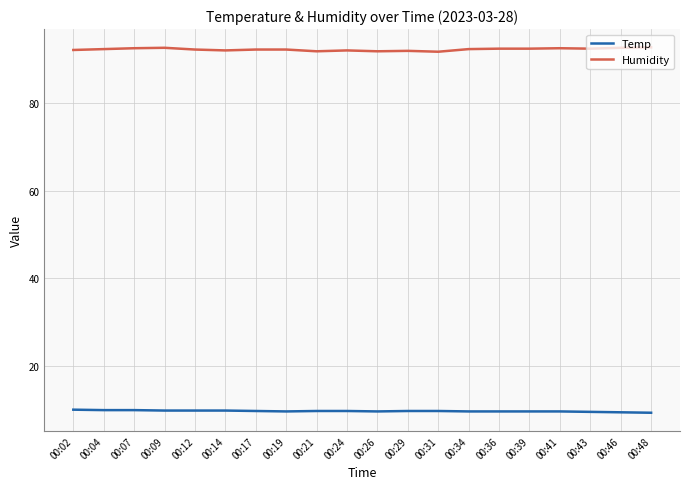

The Temp series shows 5.8 at 00:46. True or false?

False